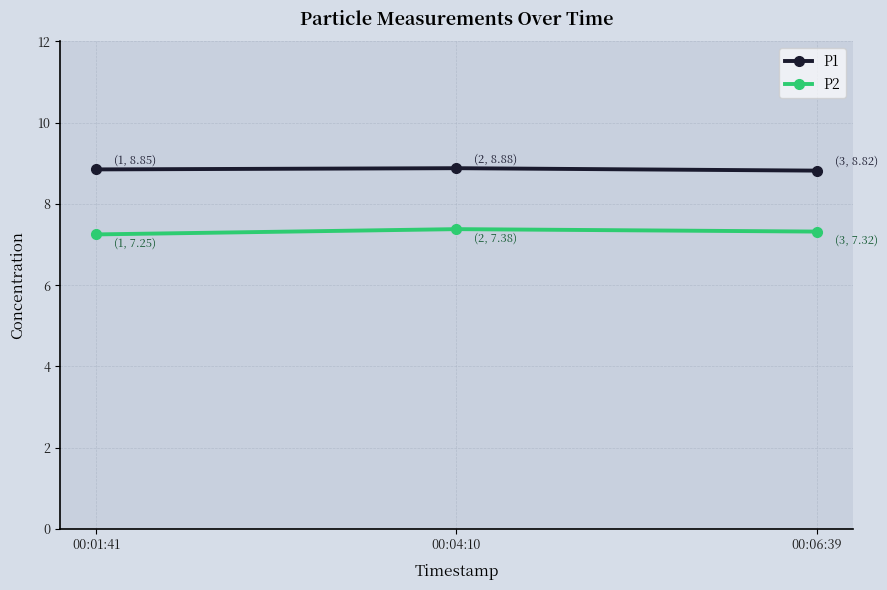

What is the maximum value shown in the chart?

8.9